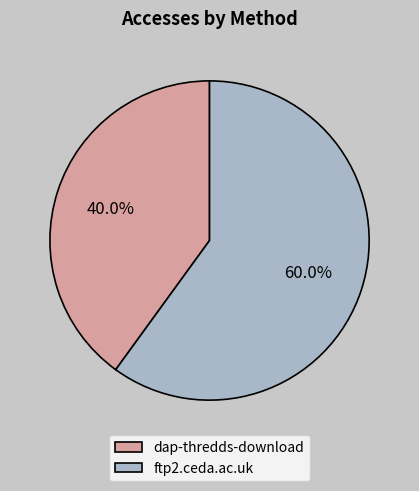

Rank the categories by value from lowest to highest.

dap-thredds-download, ftp2.ceda.ac.uk